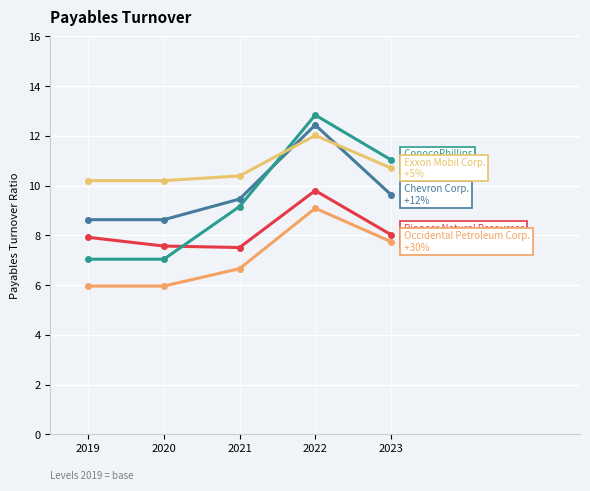

Does the chart have visible grid lines?

Yes